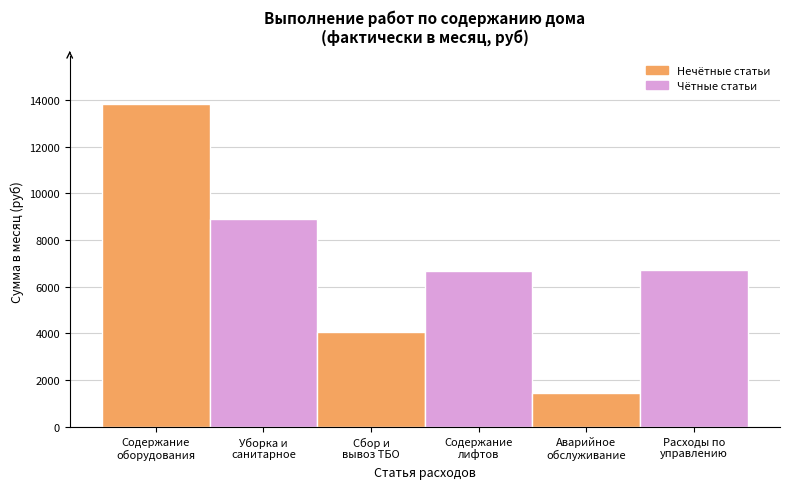

What is the sum of all values?

41583.1